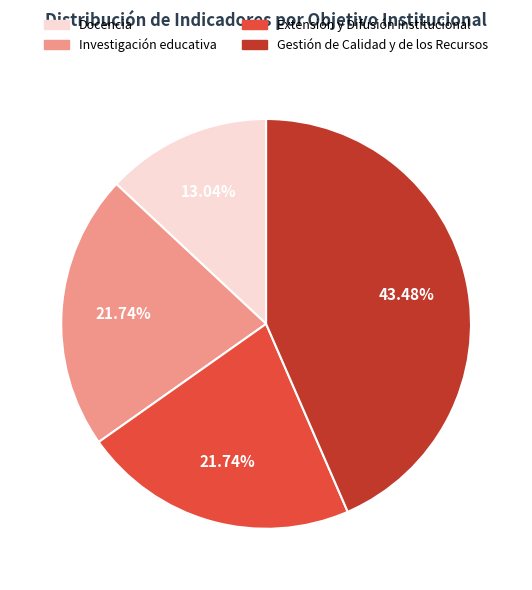

What is the ratio of the value at Extensión y Difusión Institucional to the value at Docencia?

1.7